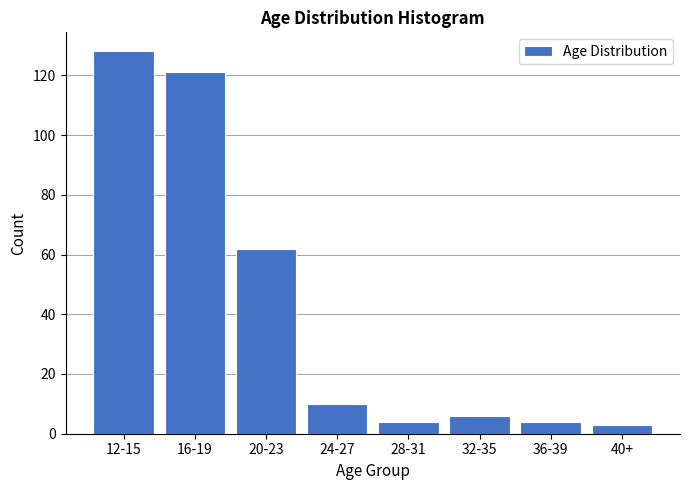

Reading left to right, extract all data points from this chart.

12-15=128	16-19=121	20-23=62	24-27=10	28-31=4	32-35=6	36-39=4	40+=3